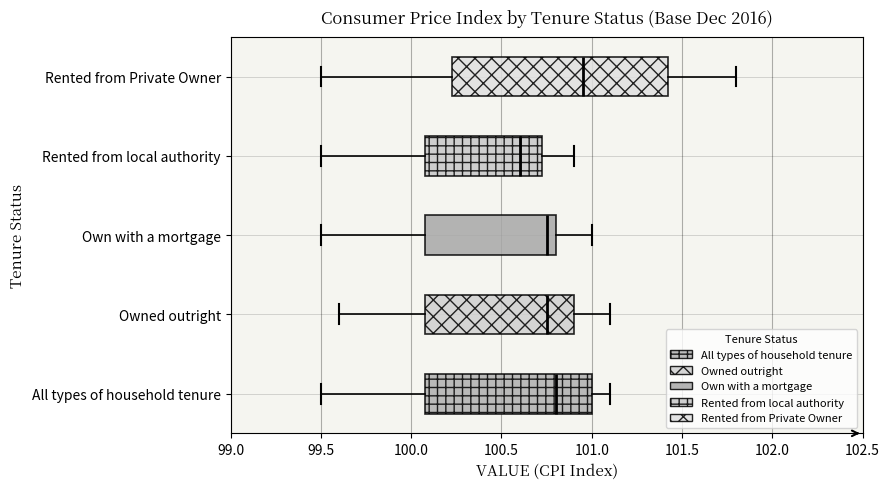

Reading bottom to top, read every box against the x-axis: the position of its median line, the range the box covers, and the ends of its whiskers. The values are not printed on the chart, so give them approximately, as read against the axis.

All types of household tenure: median 100.80, box 100.10 to 101.00, whiskers 99.50 to 101.10
Owned outright: median 100.75, box 100.10 to 100.90, whiskers 99.60 to 101.10
Own with a mortgage: median 100.75, box 100.10 to 100.80, whiskers 99.50 to 101.00
Rented from local authority: median 100.60, box 100.10 to 100.75, whiskers 99.50 to 100.90
Rented from Private Owner: median 100.95, box 100.25 to 101.45, whiskers 99.50 to 101.80